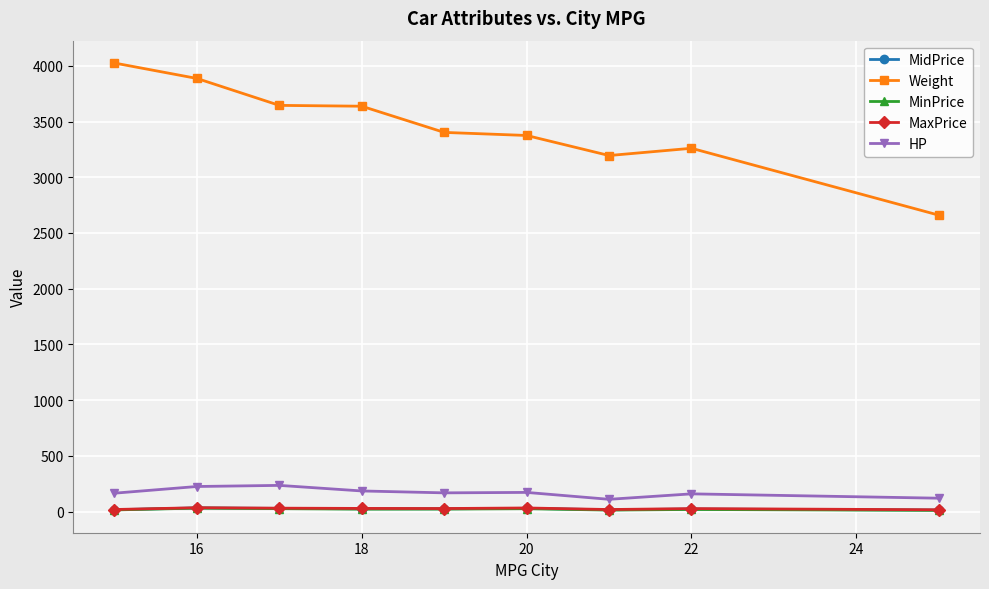

True or false: Weight and HP intersect in this chart.

False